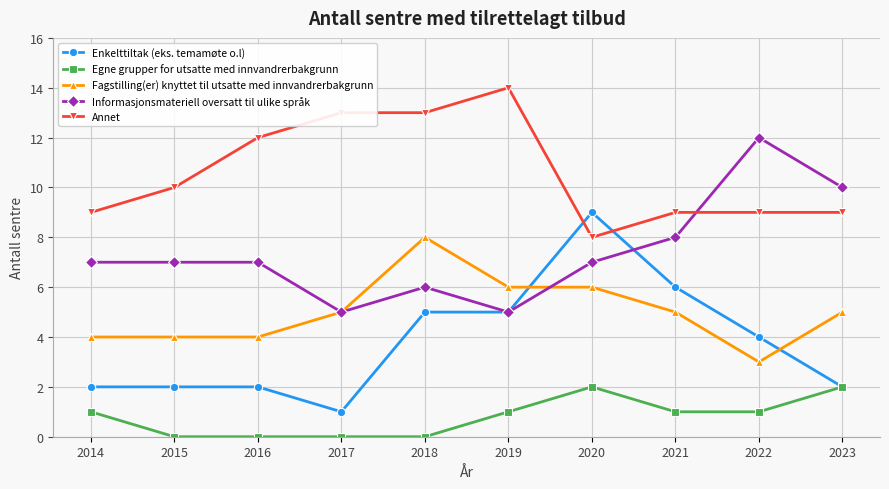

Does the chart display data point markers on the line(s)?

Yes